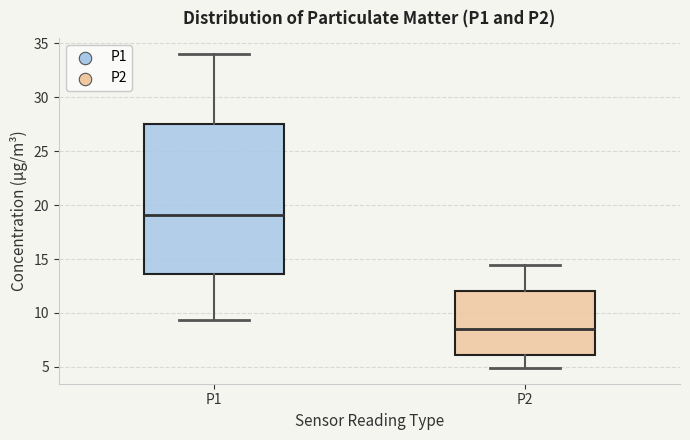

Which box has the lowest median line?

P2